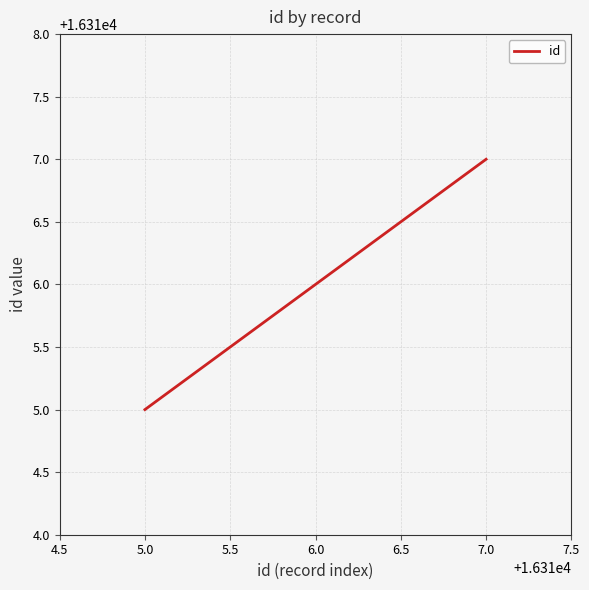

Rank the categories by value from highest to lowest.

7.0, 6.0, 5.0